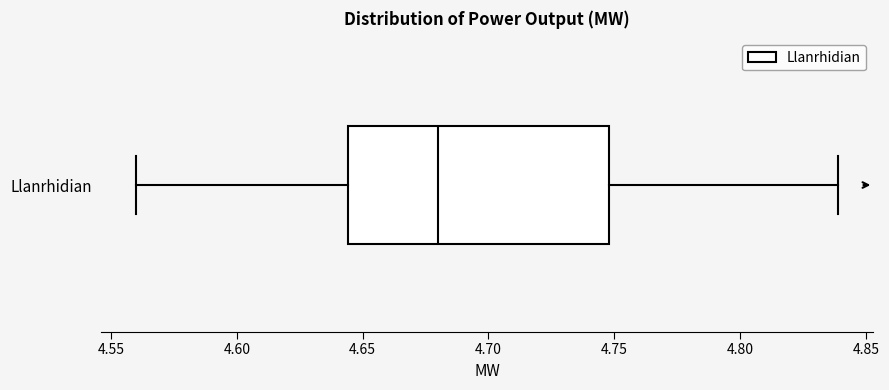

Read this box plot against the x-axis: the position of the median line, the range covered by the box, and the ends of both whiskers. The values are not printed on the chart, so give them approximately, as read against the axis.

median 4.680, box 4.645 to 4.750, whiskers 4.560 to 4.840